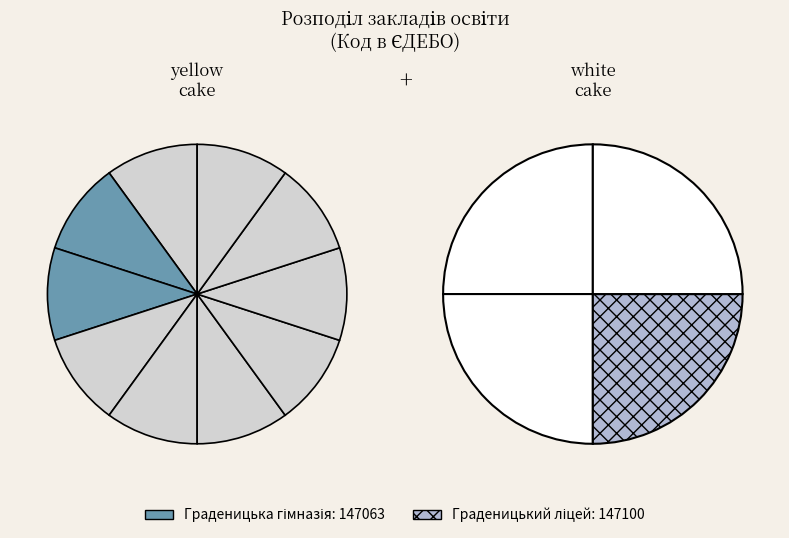

Which category has the smallest portion of the pie?

Граденицька гімназія